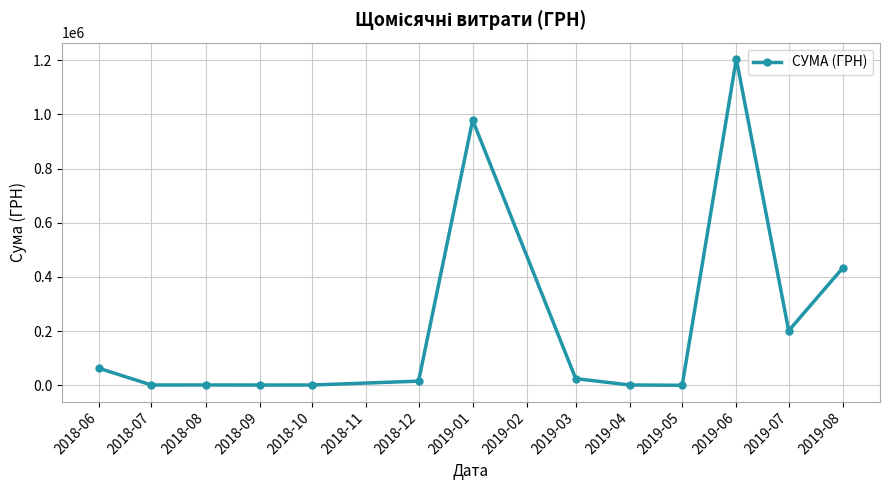

What is the value of the 4th point from the left?

1062.1